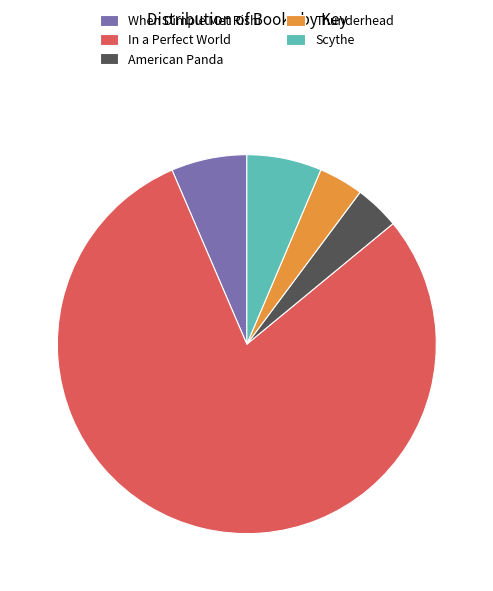

What is the majority slice?

In a Perfect World